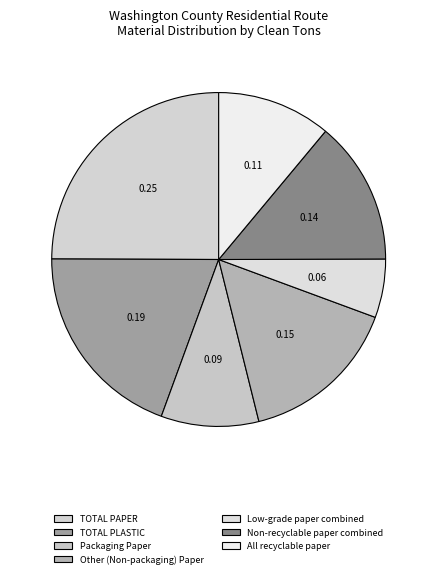

The Low-grade paper combined slice represents 6% of the pie. True or false?

True